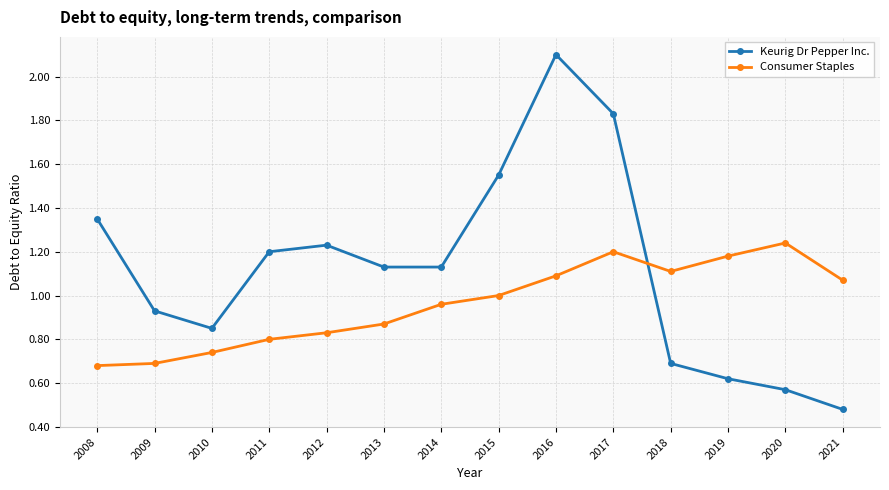

What is the value of the Keurig Dr Pepper Inc. point at the 9th from the left?

2.1